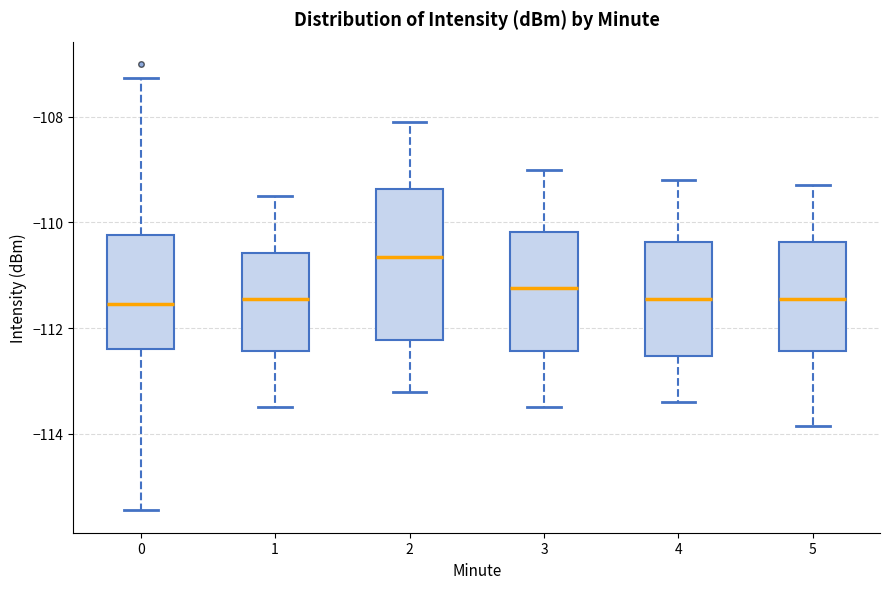

Reading left to right, read every box against the y-axis: the position of its median line, the range the box covers, and the ends of its whiskers. The values are not printed on the chart, so give them approximately, as read against the axis.

0: median -111.6, box -112.4 to -110.2, whiskers -115.4 to -107.2
1: median -111.4, box -112.4 to -110.6, whiskers -113.4 to -109.4
2: median -110.6, box -112.2 to -109.4, whiskers -113.2 to -108.0
3: median -111.2, box -112.4 to -110.2, whiskers -113.4 to -109.0
4: median -111.4, box -112.6 to -110.4, whiskers -113.4 to -109.2
5: median -111.4, box -112.4 to -110.4, whiskers -113.8 to -109.2